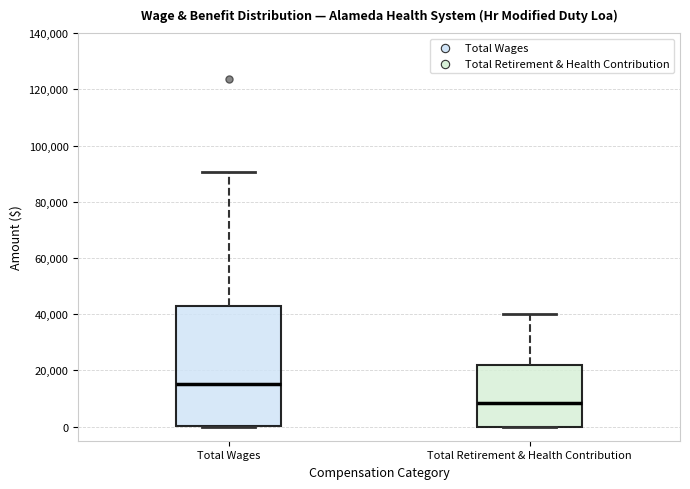

Reading left to right, transcribe this box plot: for each box, give where its median line is, the range the box spans, and where its two whiskers end, as read against the y-axis. The values are not printed on the chart, so give them approximately, as read against the axis.

Total Wages: median 16000, box 0 to 42000, whiskers 0 to 90000
Total Retirement & Health Contribution: median 8000, box 0 to 22000, whiskers 0 to 40000